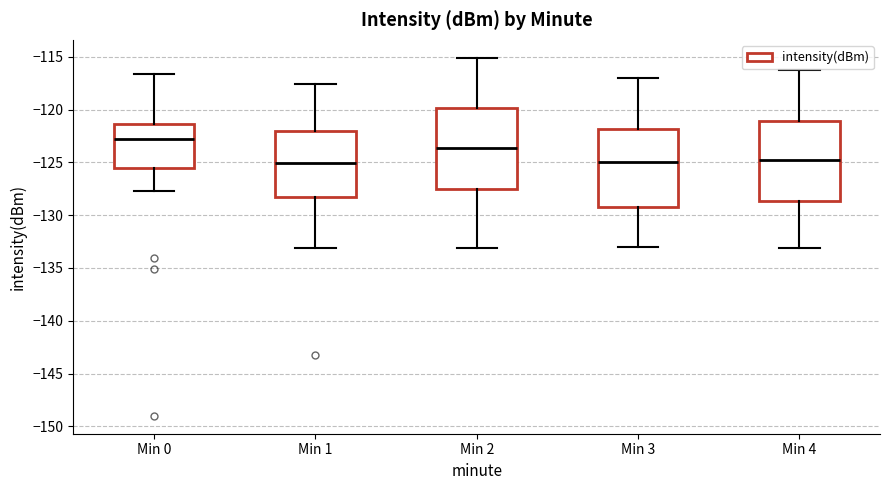

Where does the upper whisker of the box for Min 1 end on the y-axis? The values are not printed on the chart, so give them approximately, as read against the axis.

-117.5